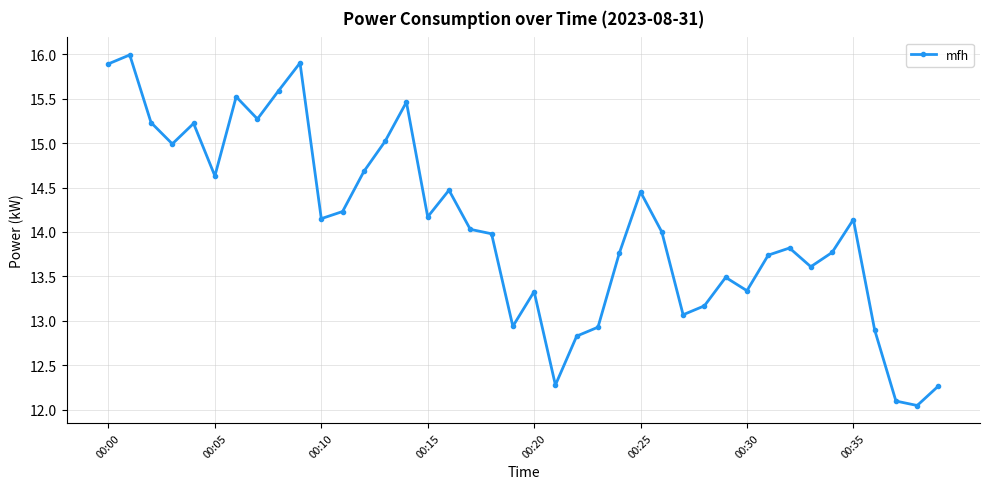

What is the maximum value shown in the chart?

16.0